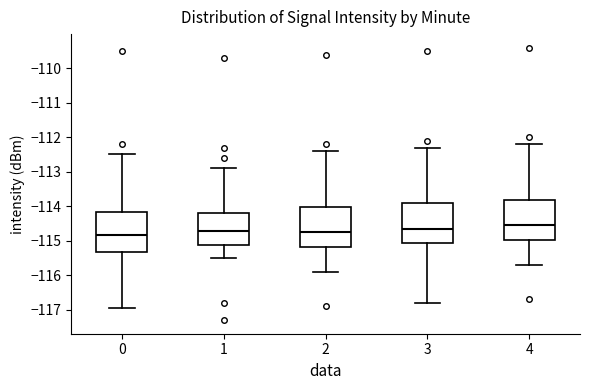

Reading left to right, read every box against the y-axis: the position of its median line, the range the box covers, and the ends of its whiskers. The values are not printed on the chart, so give them approximately, as read against the axis.

0: median -114.8, box -115.3 to -114.2, whiskers -117.0 to -112.5
1: median -114.7, box -115.1 to -114.2, whiskers -115.5 to -112.9
2: median -114.7, box -115.2 to -114.0, whiskers -115.9 to -112.4
3: median -114.6, box -115.1 to -113.9, whiskers -116.8 to -112.3
4: median -114.5, box -115.0 to -113.8, whiskers -115.7 to -112.2